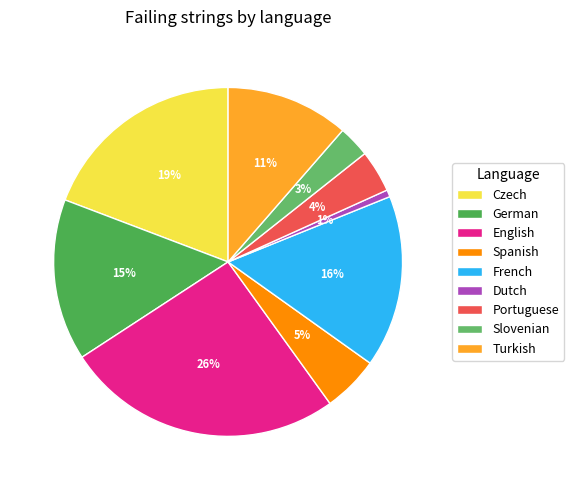

Rank the categories by value from highest to lowest.

English, Czech, French, German, Turkish, Spanish, Portuguese, Slovenian, Dutch